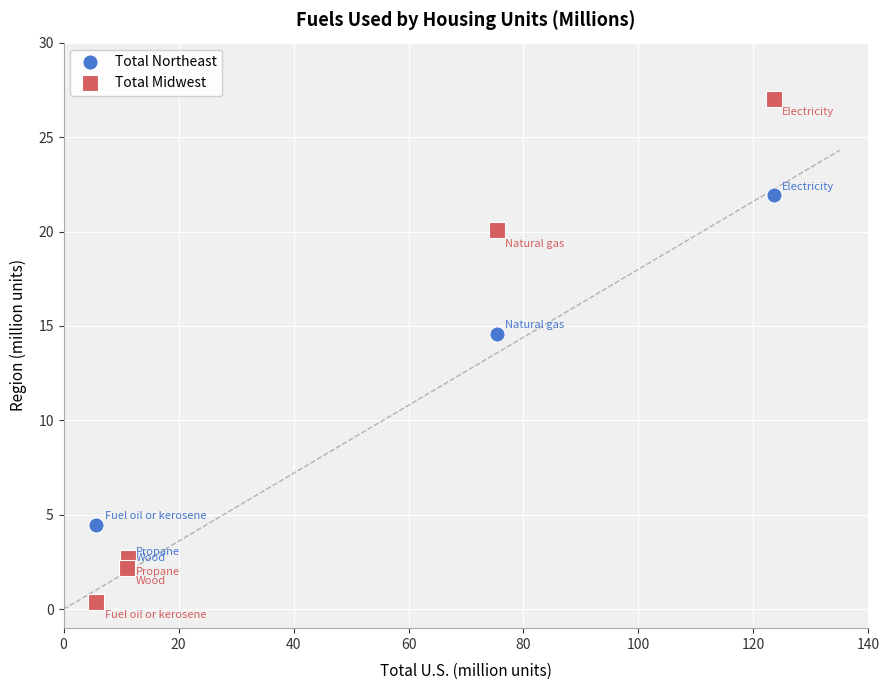

Across all series, what Y value is closest to 13?

14.6